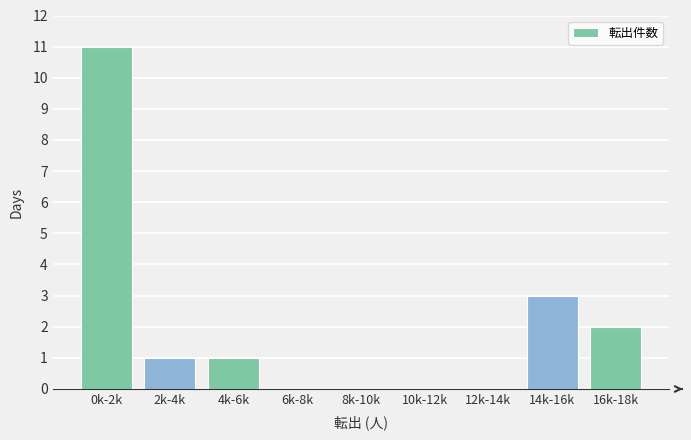

Reading left to right, transcribe all the data shown in this chart.

0k-2k=11	2k-4k=1	4k-6k=1	6k-8k=0	8k-10k=0	10k-12k=0	12k-14k=0	14k-16k=3	16k-18k=2